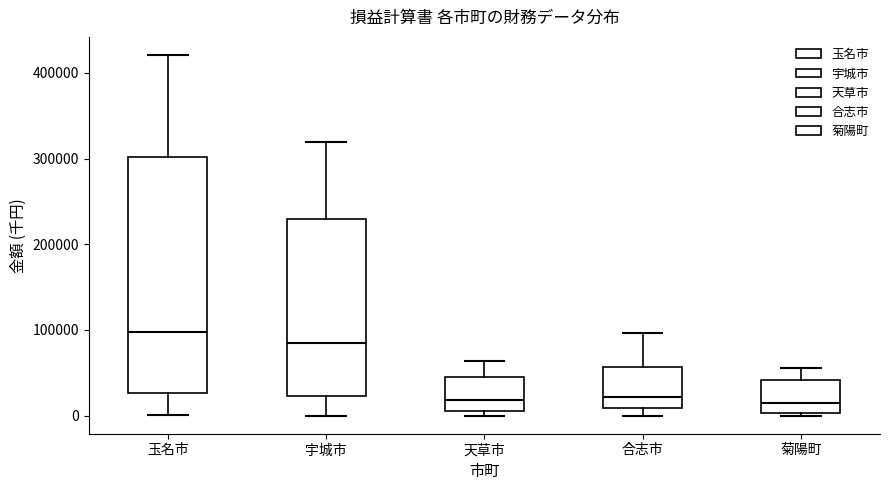

Where does the upper whisker of the box for 宇城市 end on the y-axis? The values are not printed on the chart, so give them approximately, as read against the axis.

320000